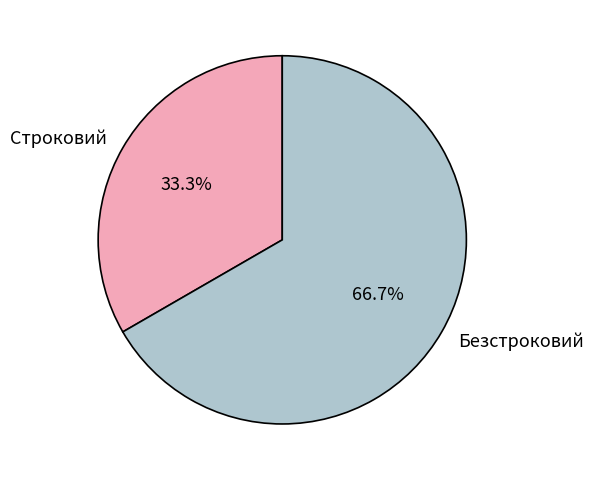

To the nearest percent, what is the difference between the largest and smallest slice percentages?

33%